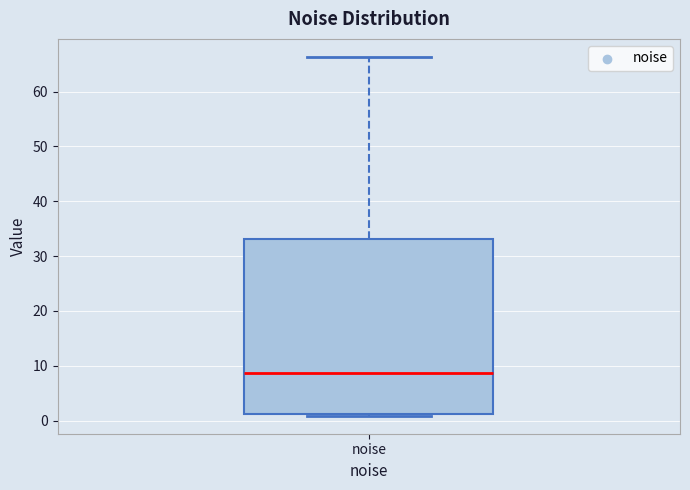

Where does the upper whisker of the box for noise end on the y-axis? The values are not printed on the chart, so give them approximately, as read against the axis.

66